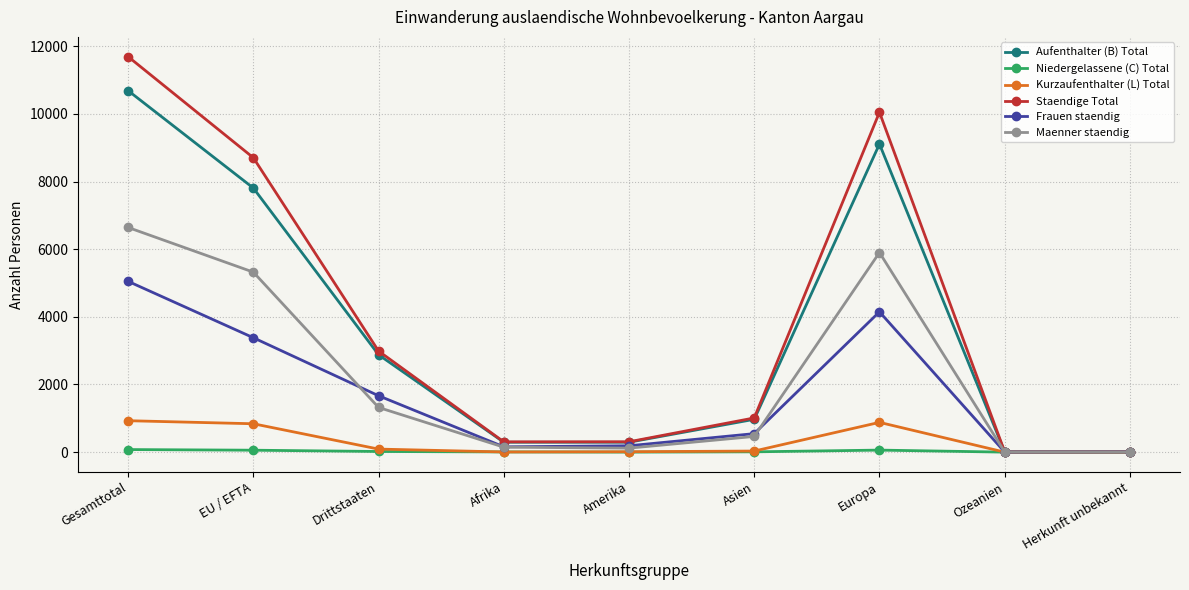

At which category does Aufenthalter (B) Total reach its first local peak?

Europa